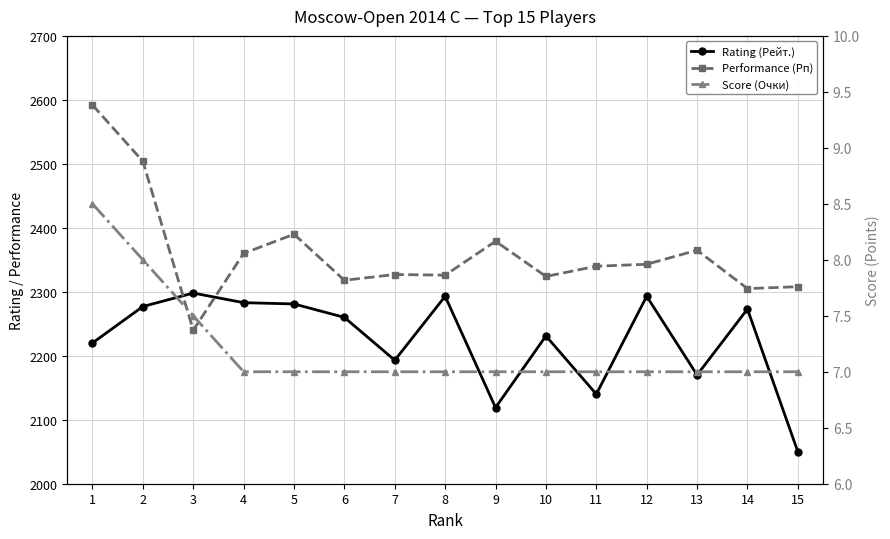

What is the difference between the second highest and second lowest values in the Rating (Рейт.) series?

174.0